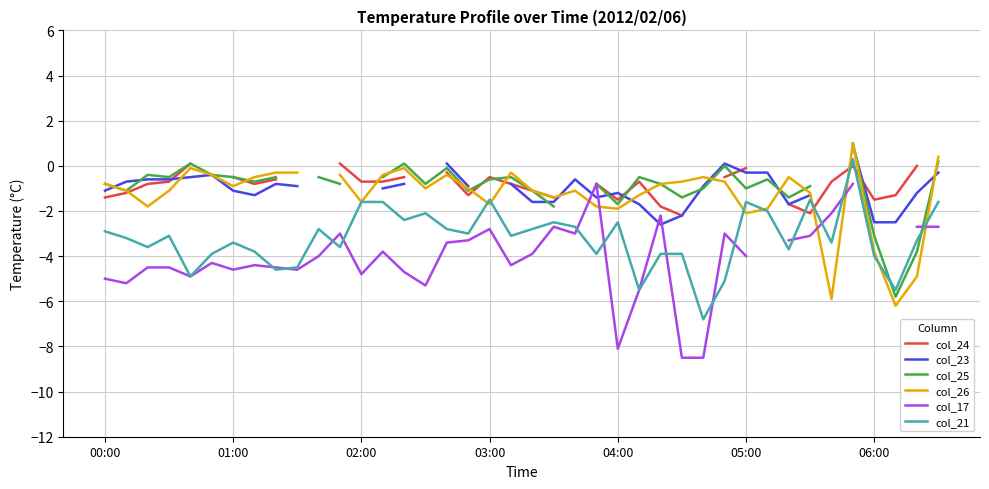

What is the spread (max minus min) of values at 16?

3.5